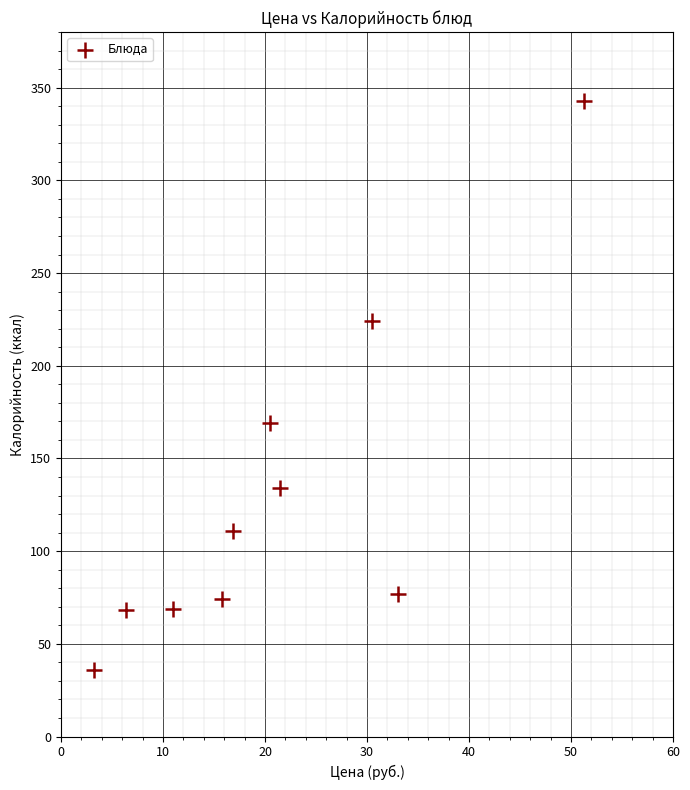

What Y value in the scatter plot is closest to 189?

169